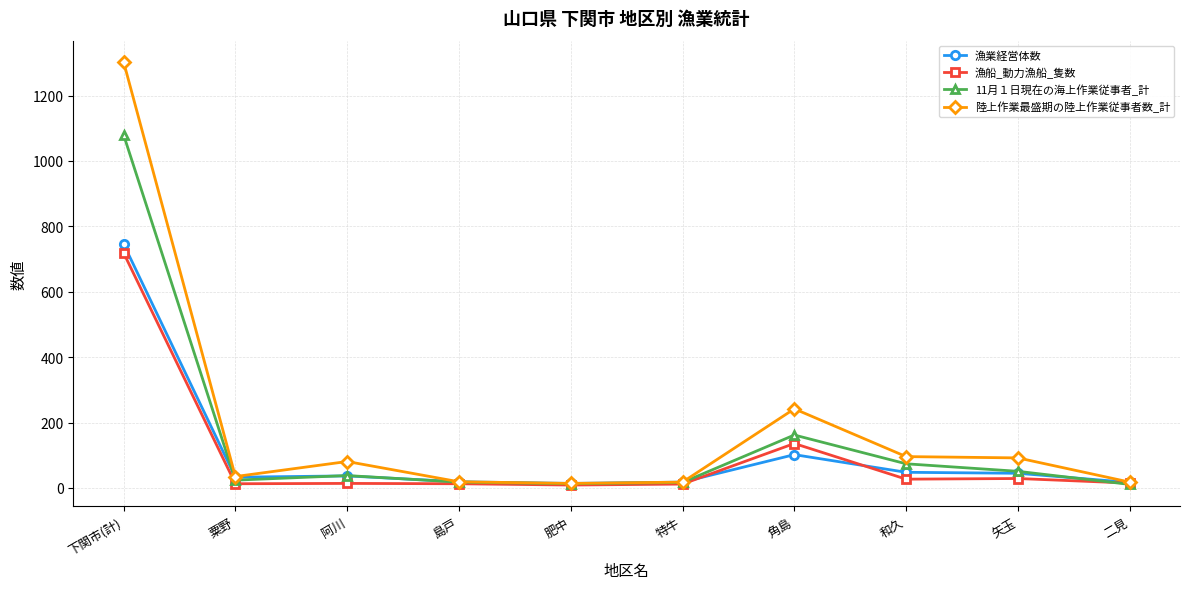

How many distinct data groups are displayed?

4